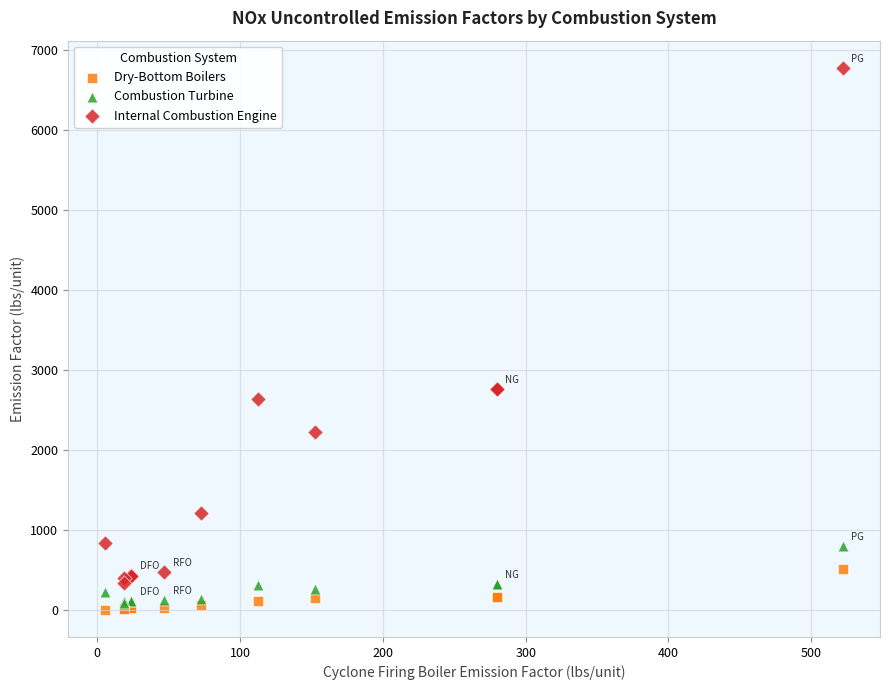

Which series contains the highest Y value?

Internal Combustion Engine